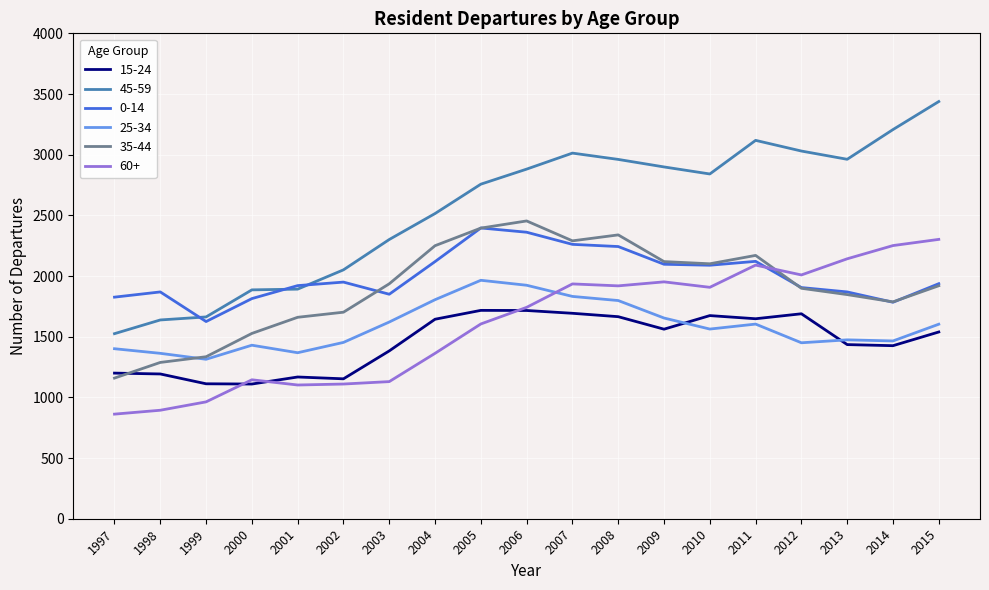

Is it true that 45-59 equals 4582 at 2014?

False